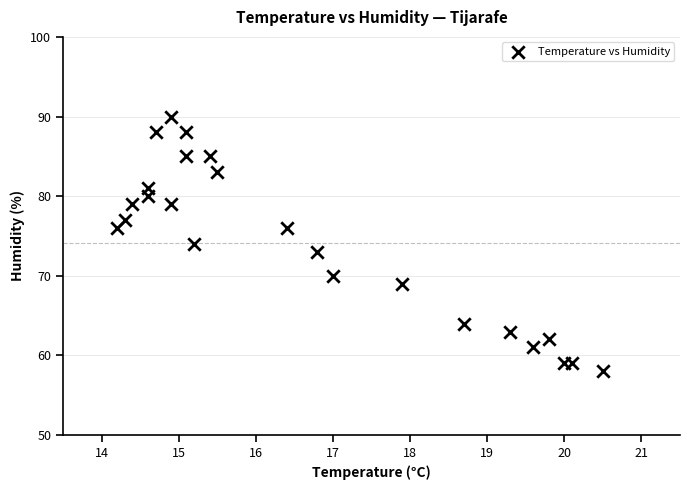

What is the range of Y values (max minus min)?

32